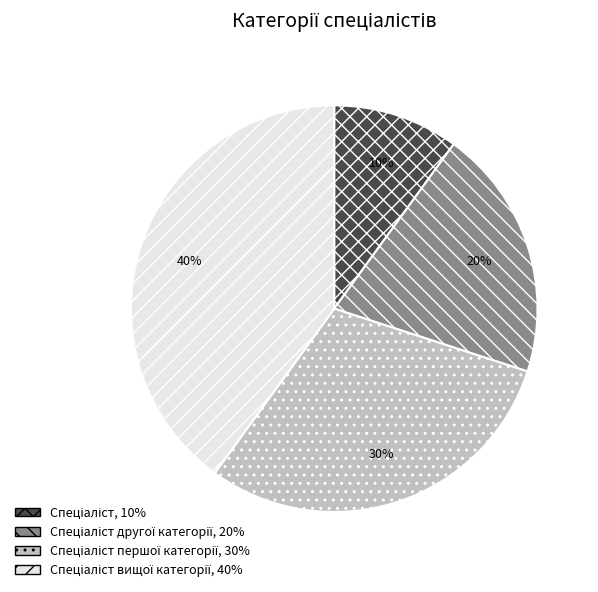

To the nearest percent, what is the average slice percentage?

25%